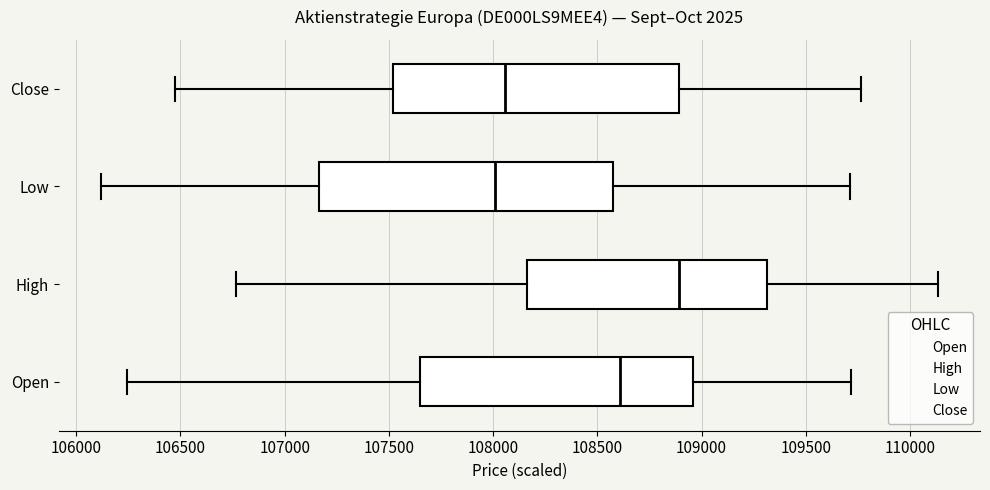

Which box has the furthest to the right median line?

High